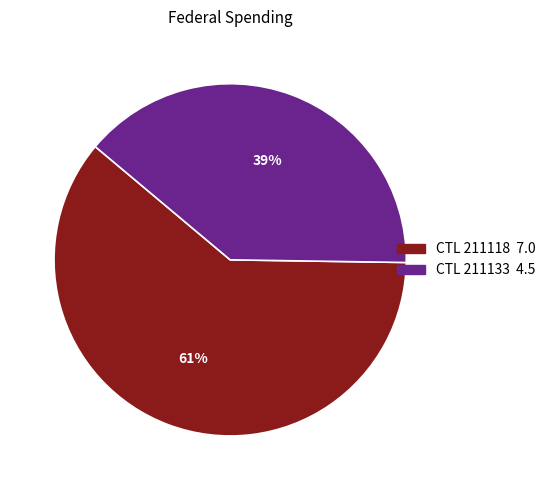

To the nearest percent, what is the average slice percentage?

50%